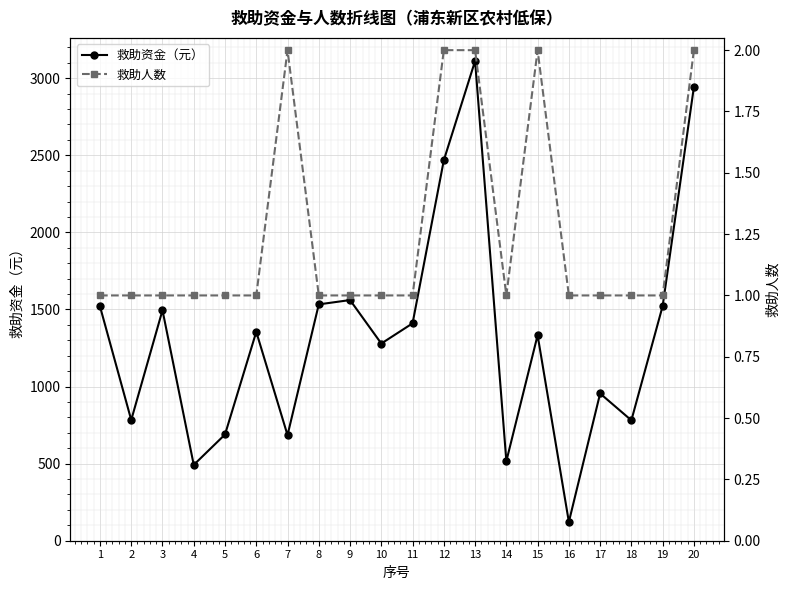

What are all the series names shown in the legend?

救助资金（元）, 救助人数